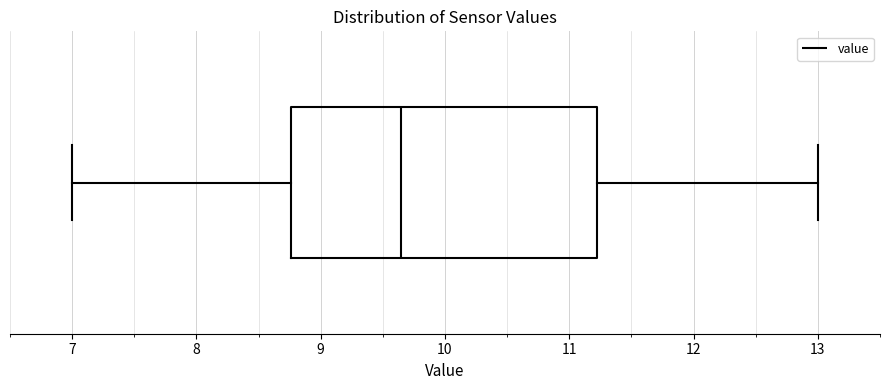

Read this box plot against the x-axis: the position of the median line, the range covered by the box, and the ends of both whiskers. The values are not printed on the chart, so give them approximately, as read against the axis.

median 9.7, box 8.8 to 11.2, whiskers 7.0 to 13.0